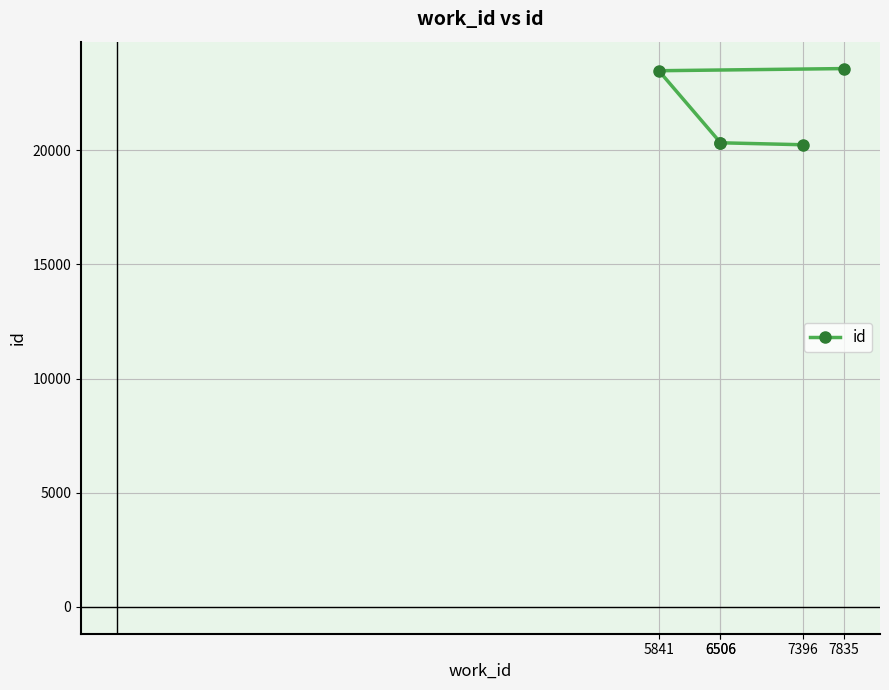

What is the ratio of the value at 7835 to the value at 6506?

1.2